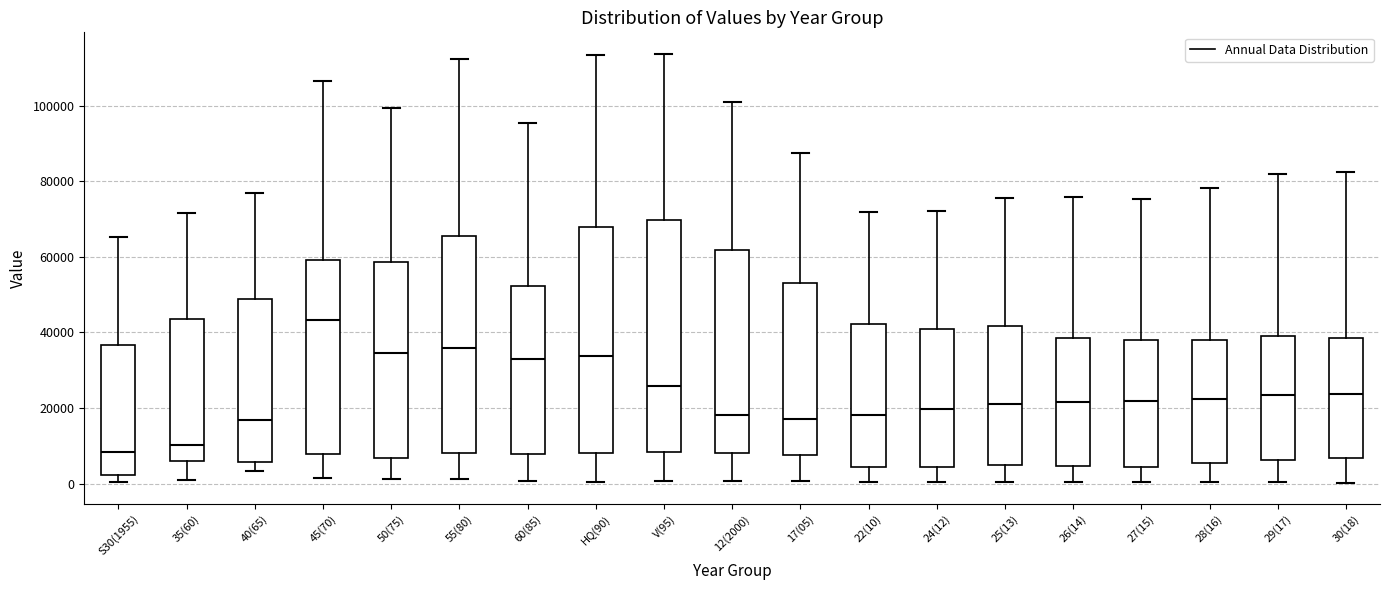

Which box has the highest median line?

45(70)